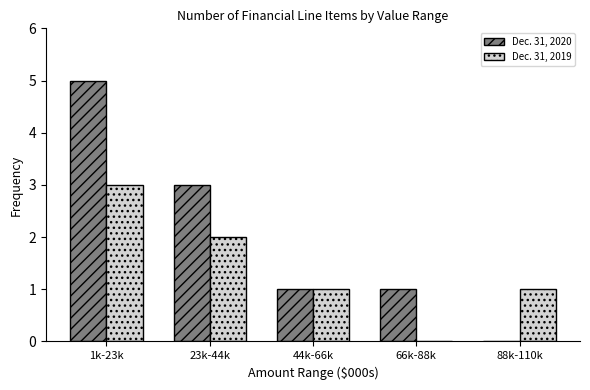

Reading right to left, what are all the values shown in this chart?

Dec. 31, 2020: 88k-110k=0	66k-88k=1	44k-66k=1	23k-44k=3	1k-23k=5
Dec. 31, 2019: 88k-110k=1	66k-88k=0	44k-66k=1	23k-44k=2	1k-23k=3